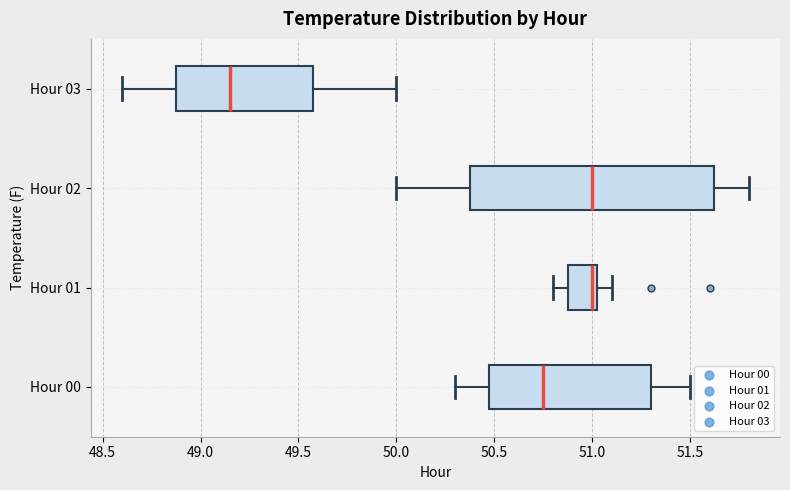

Comparing the boxes themselves (not the whiskers), which one is the widest?

Hour 02